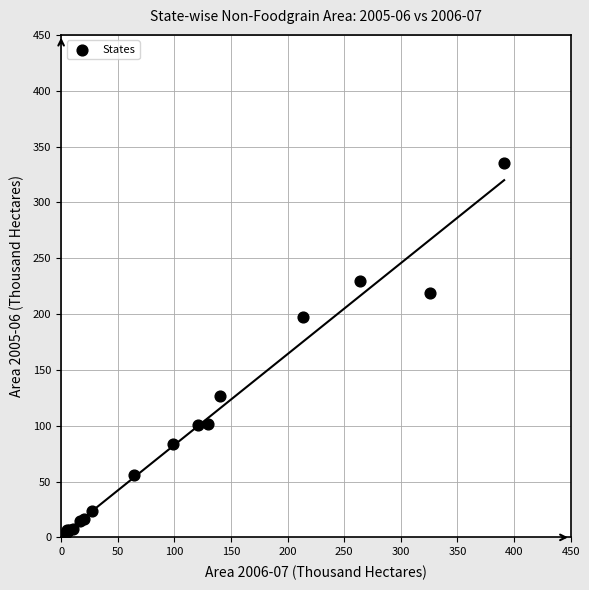

What Y value in the scatter plot is closest to 167?

197.0